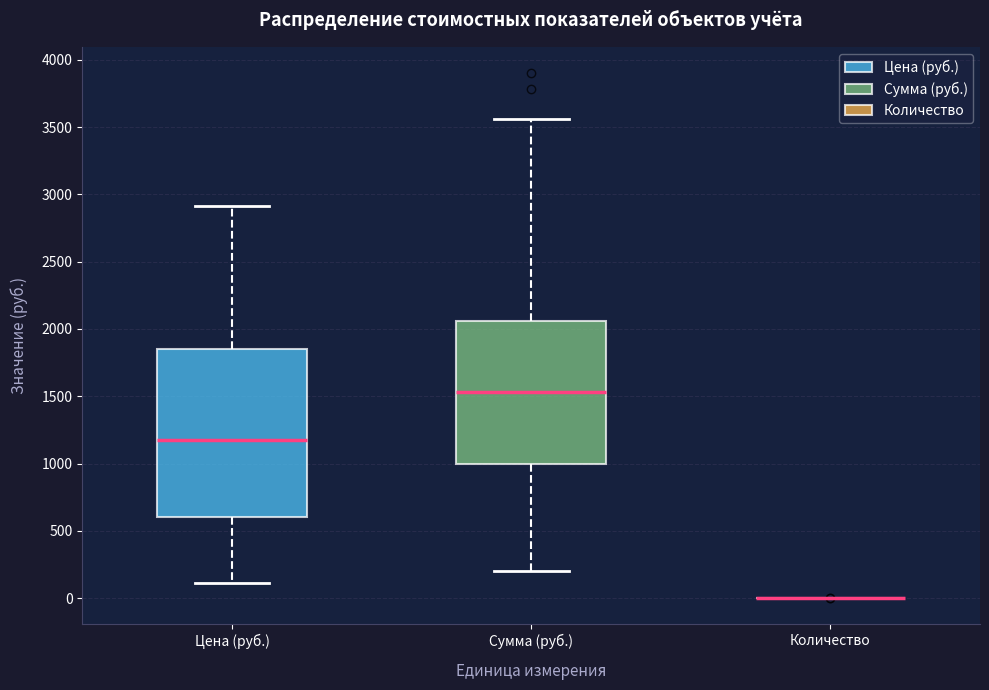

Which box is the tallest, from its lower edge to its upper edge?

Цена (руб.)